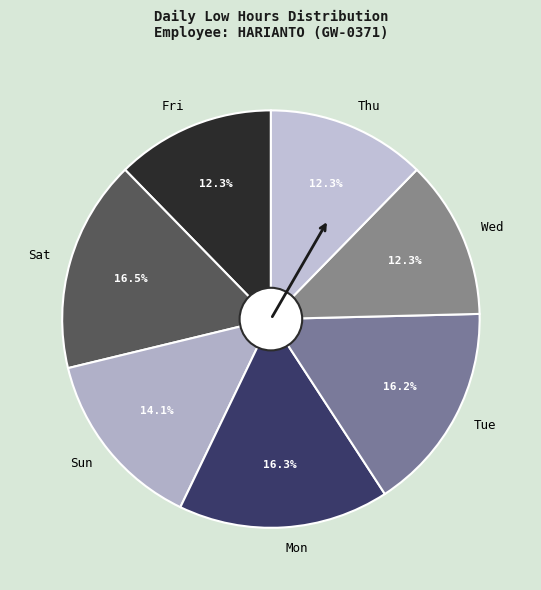

Do Tue and Mon together represent more than half of the pie?

No